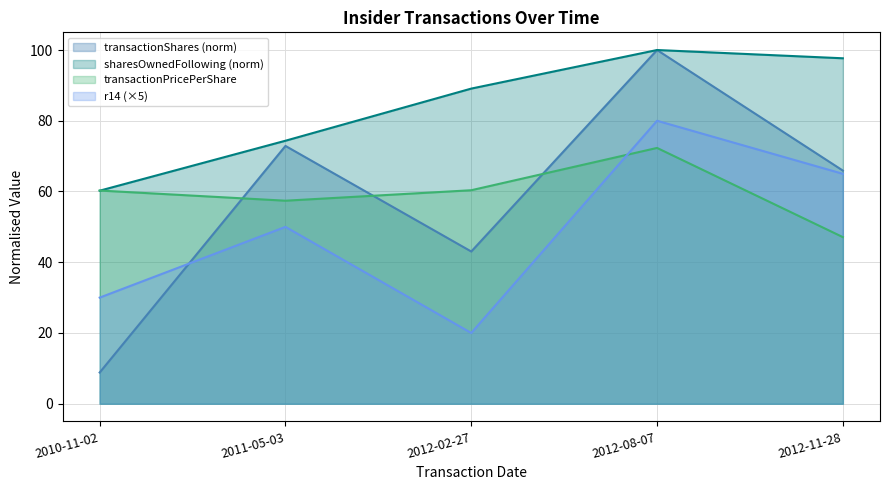

What is the minimum value for transactionShares?

8.8